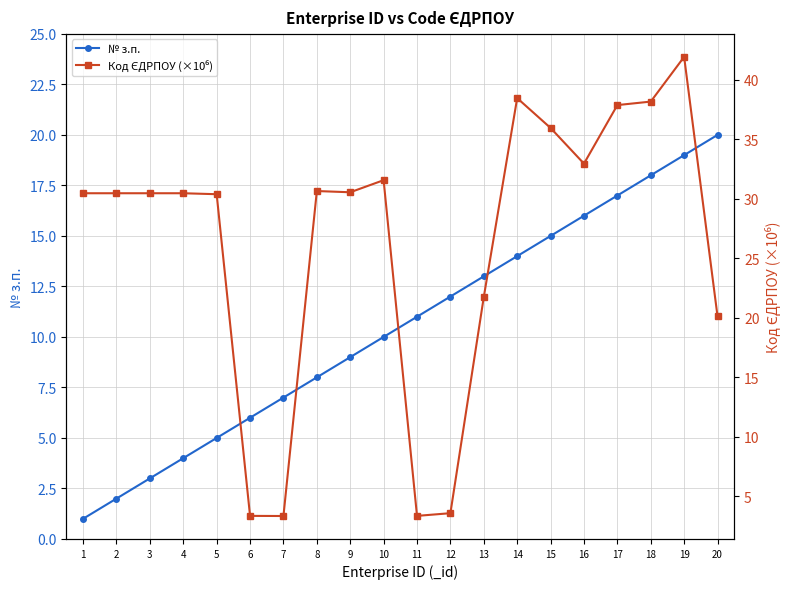

What is the difference between the Код ЄДРПОУ (×10⁶) values at 17 and 3?

7.4